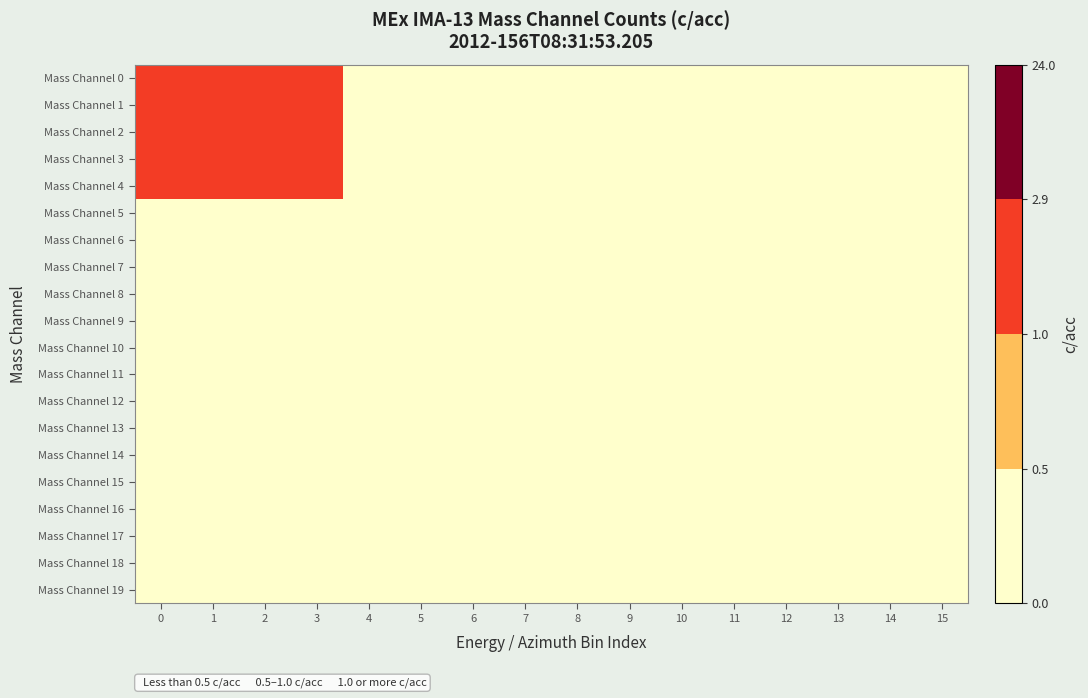

Reading left to right, extract all data points from this chart.

Mass Channel 0: 0=1	1=1	2=1	3=1	4=0	5=0	6=0	7=0	8=0	9=0	10=0	11=0	12=0	13=0	14=0	15=0
Mass Channel 1: 0=1	1=1	2=1	3=1	4=0	5=0	6=0	7=0	8=0	9=0	10=0	11=0	12=0	13=0	14=0	15=0
Mass Channel 2: 0=1	1=1	2=1	3=1	4=0	5=0	6=0	7=0	8=0	9=0	10=0	11=0	12=0	13=0	14=0	15=0
Mass Channel 3: 0=1	1=1	2=1	3=1	4=0	5=0	6=0	7=0	8=0	9=0	10=0	11=0	12=0	13=0	14=0	15=0
Mass Channel 4: 0=1	1=1	2=1	3=1	4=0	5=0	6=0	7=0	8=0	9=0	10=0	11=0	12=0	13=0	14=0	15=0
Mass Channel 5: 0=0	1=0	2=0	3=0	4=0	5=0	6=0	7=0	8=0	9=0	10=0	11=0	12=0	13=0	14=0	15=0
Mass Channel 6: 0=0	1=0	2=0	3=0	4=0	5=0	6=0	7=0	8=0	9=0	10=0	11=0	12=0	13=0	14=0	15=0
Mass Channel 7: 0=0	1=0	2=0	3=0	4=0	5=0	6=0	7=0	8=0	9=0	10=0	11=0	12=0	13=0	14=0	15=0
Mass Channel 8: 0=0	1=0	2=0	3=0	4=0	5=0	6=0	7=0	8=0	9=0	10=0	11=0	12=0	13=0	14=0	15=0
Mass Channel 9: 0=0	1=0	2=0	3=0	4=0	5=0	6=0	7=0	8=0	9=0	10=0	11=0	12=0	13=0	14=0	15=0
Mass Channel 10: 0=0	1=0	2=0	3=0	4=0	5=0	6=0	7=0	8=0	9=0	10=0	11=0	12=0	13=0	14=0	15=0
Mass Channel 11: 0=0	1=0	2=0	3=0	4=0	5=0	6=0	7=0	8=0	9=0	10=0	11=0	12=0	13=0	14=0	15=0
Mass Channel 12: 0=0	1=0	2=0	3=0	4=0	5=0	6=0	7=0	8=0	9=0	10=0	11=0	12=0	13=0	14=0	15=0
Mass Channel 13: 0=0	1=0	2=0	3=0	4=0	5=0	6=0	7=0	8=0	9=0	10=0	11=0	12=0	13=0	14=0	15=0
Mass Channel 14: 0=0	1=0	2=0	3=0	4=0	5=0	6=0	7=0	8=0	9=0	10=0	11=0	12=0	13=0	14=0	15=0
Mass Channel 15: 0=0	1=0	2=0	3=0	4=0	5=0	6=0	7=0	8=0	9=0	10=0	11=0	12=0	13=0	14=0	15=0
Mass Channel 16: 0=0	1=0	2=0	3=0	4=0	5=0	6=0	7=0	8=0	9=0	10=0	11=0	12=0	13=0	14=0	15=0
Mass Channel 17: 0=0	1=0	2=0	3=0	4=0	5=0	6=0	7=0	8=0	9=0	10=0	11=0	12=0	13=0	14=0	15=0
Mass Channel 18: 0=0	1=0	2=0	3=0	4=0	5=0	6=0	7=0	8=0	9=0	10=0	11=0	12=0	13=0	14=0	15=0
Mass Channel 19: 0=0	1=0	2=0	3=0	4=0	5=0	6=0	7=0	8=0	9=0	10=0	11=0	12=0	13=0	14=0	15=0